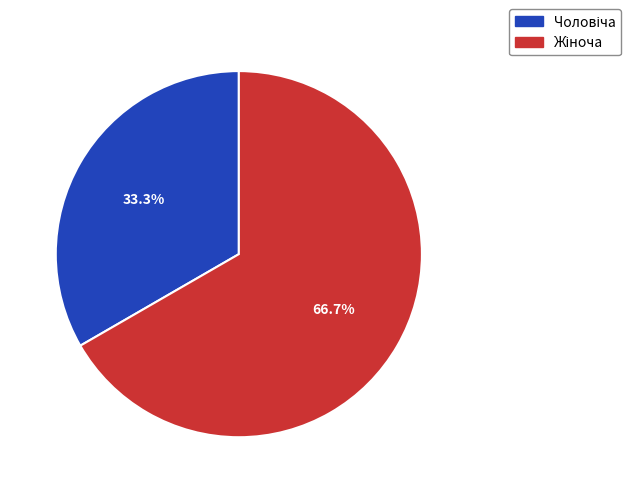

Does any single category account for the majority?

Yes